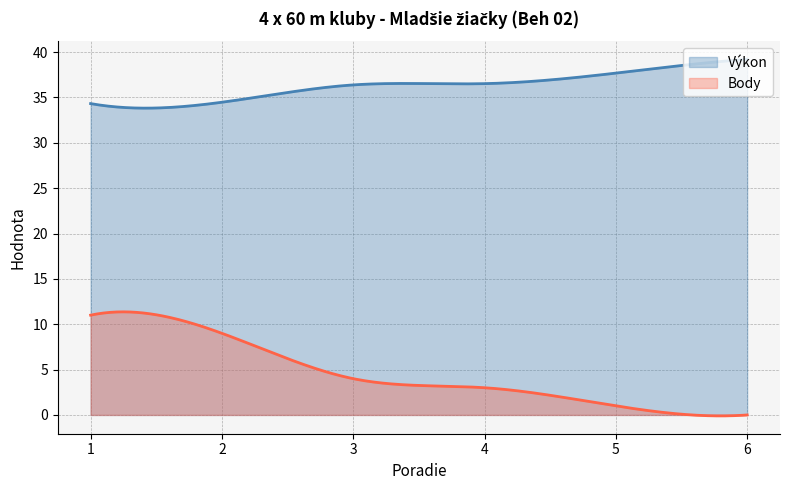

The Výkon series shows 8.4 at 6. True or false?

False